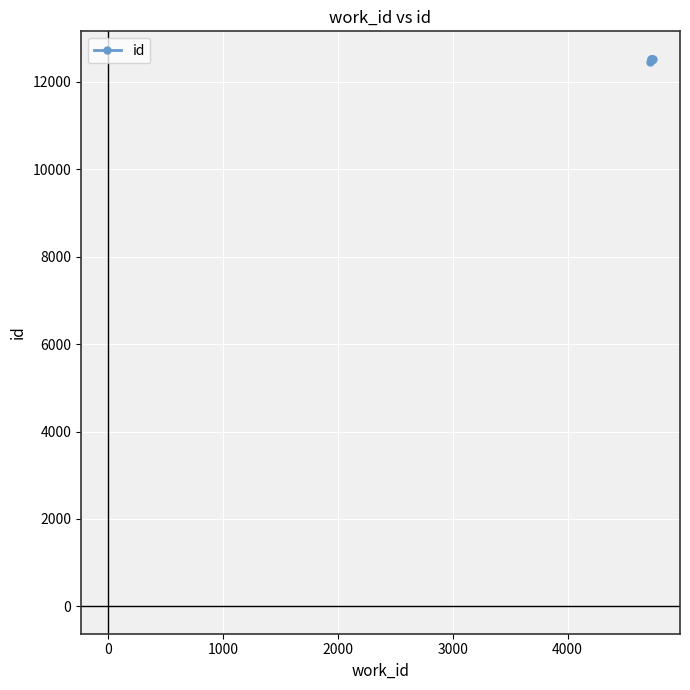

Reading right to left, extract all data points from this chart.

12529	12526	12525	12524	12500	12443